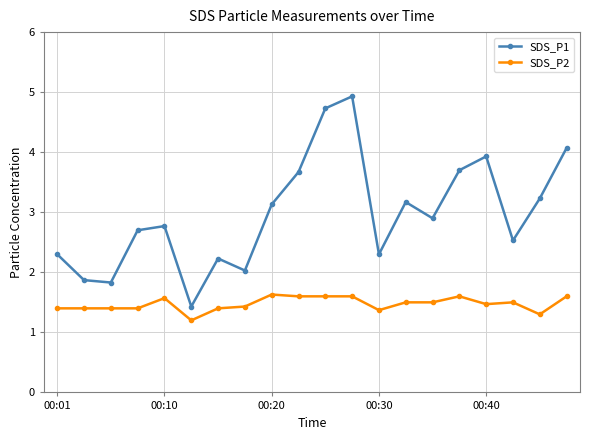

What is the difference between the maximum and minimum values in the SDS_P1 series?

3.5